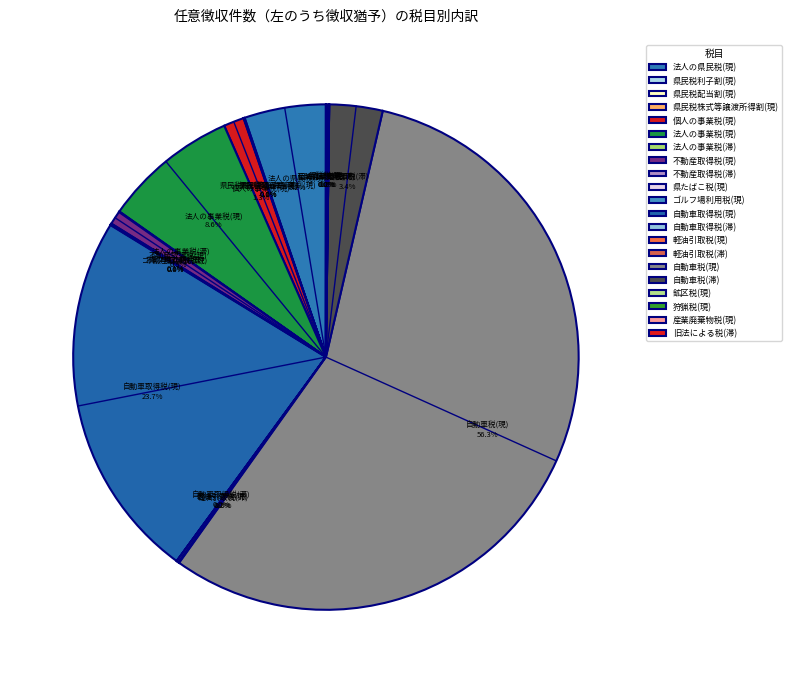

What is the largest slice in the pie chart?

自動車税(現)